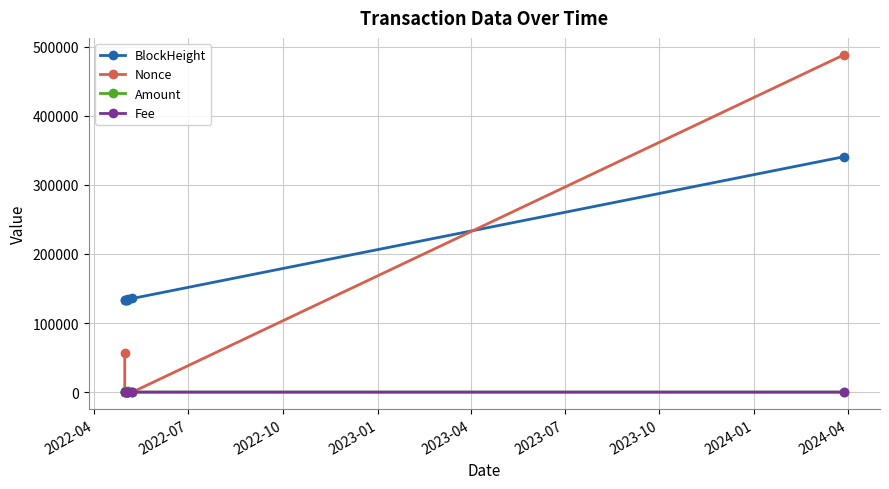

True or false: BlockHeight and Fee cross at least once.

False